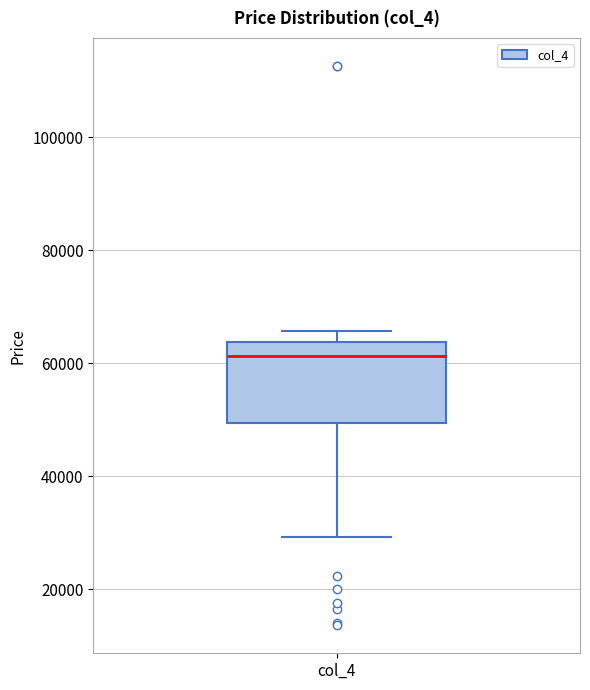

Read this box plot against the y-axis: the position of the median line, the range covered by the box, and the ends of both whiskers. The values are not printed on the chart, so give them approximately, as read against the axis.

median 62000, box 50000 to 64000, whiskers 30000 to 66000